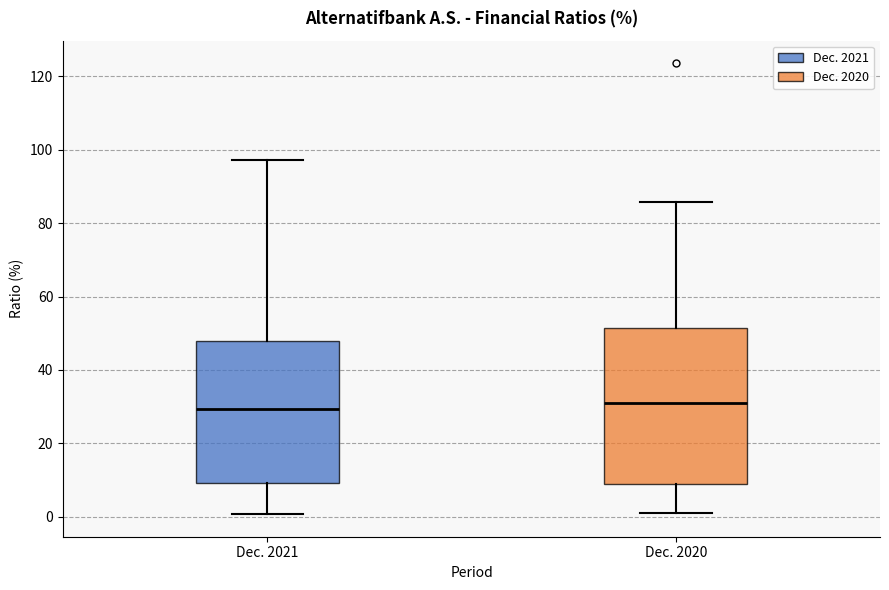

Where does the upper whisker of the box for Dec. 2021 end on the y-axis? The values are not printed on the chart, so give them approximately, as read against the axis.

98